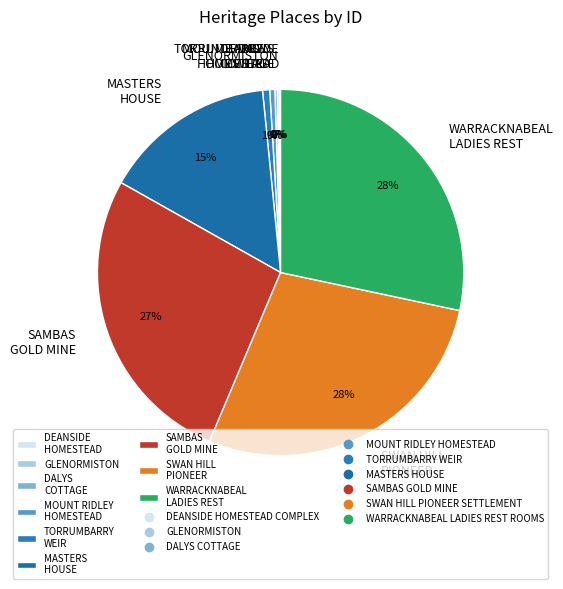

Is it true that WARRACKNABEAL LADIES REST is 33% of the pie?

False